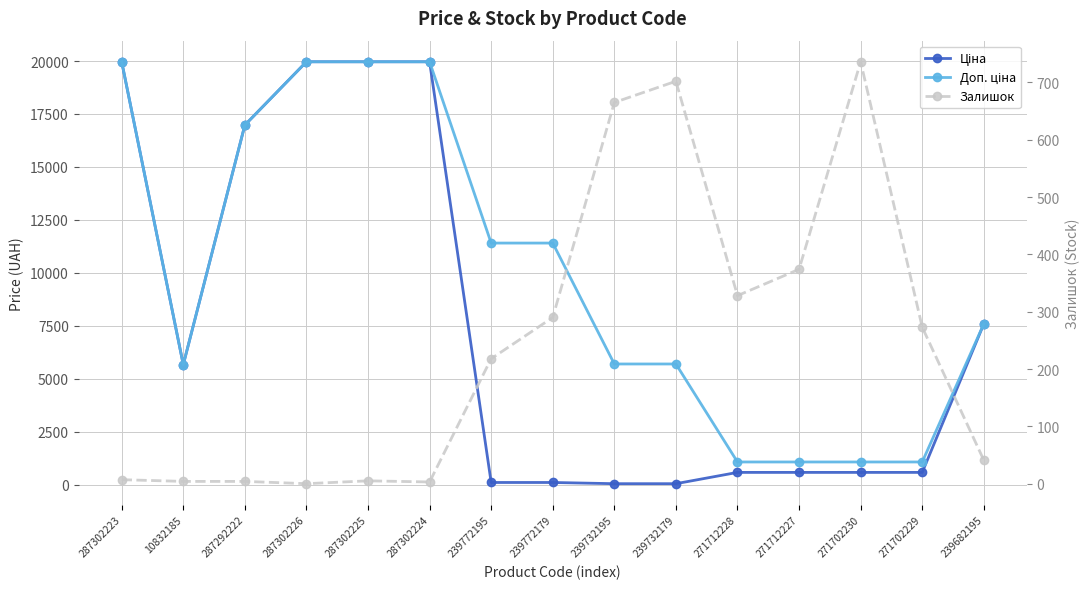

Is the value of Залишок at 287302225 greater than the value of Доп. ціна at 239732195?

No